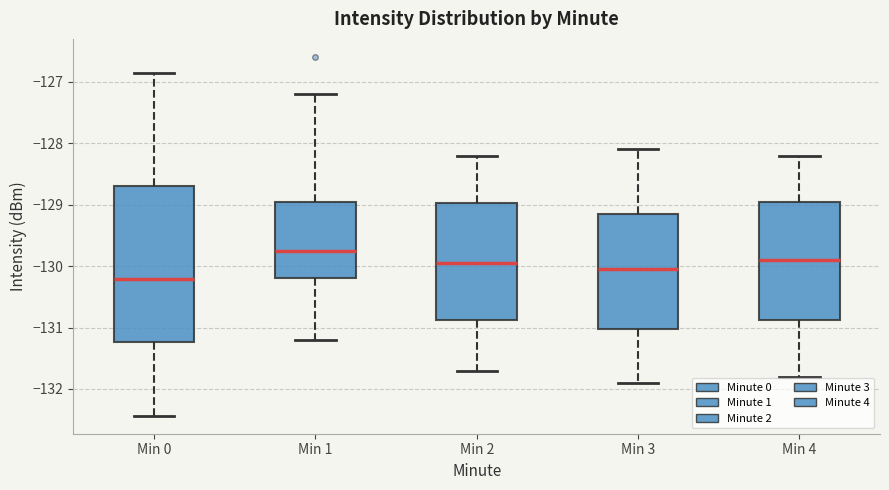

Where is the upper edge of the box for Min 2 on the y-axis? The values are not printed on the chart, so give them approximately, as read against the axis.

-129.0